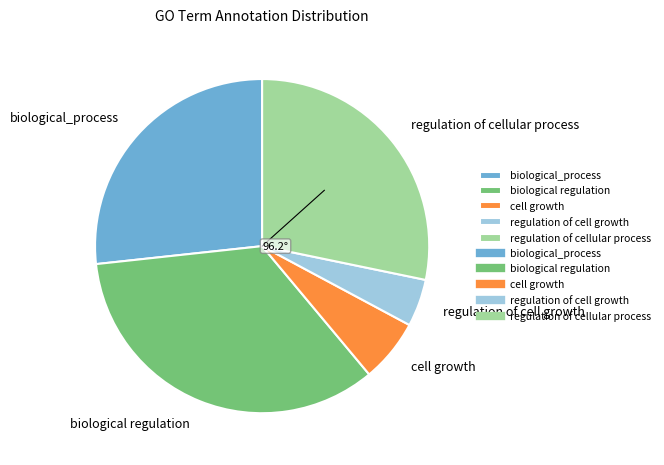

Combined, do biological_process and biological regulation account for over 50%?

Yes